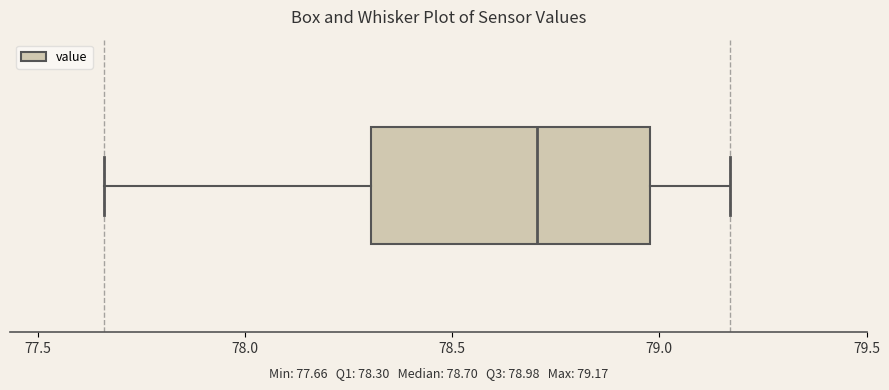

Transcribe this box plot: give where the median line is, the range the box spans, and where the two whiskers end, as read against the x-axis. The values are not printed on the chart, so give them approximately, as read against the axis.

median 78.70, box 78.30 to 79.00, whiskers 77.65 to 79.15